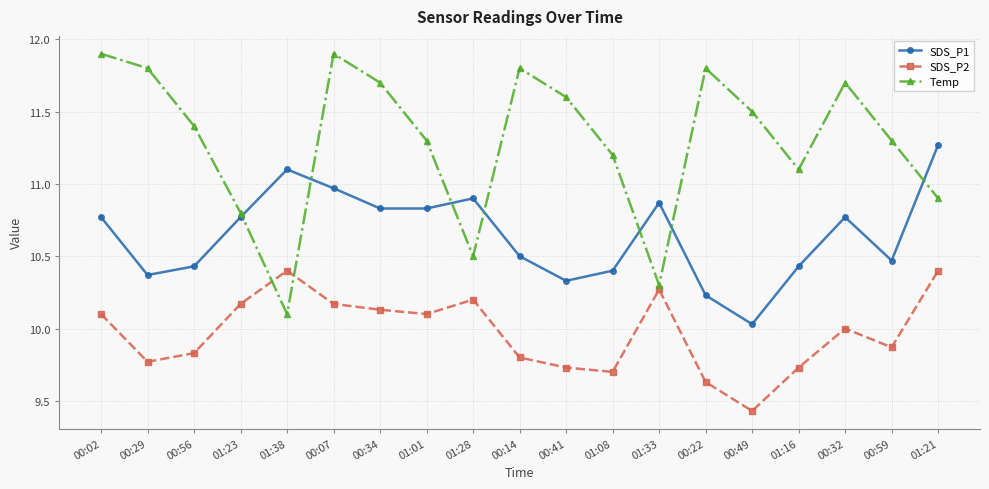

True or false: SDS_P2 and SDS_P1 cross at least once.

False